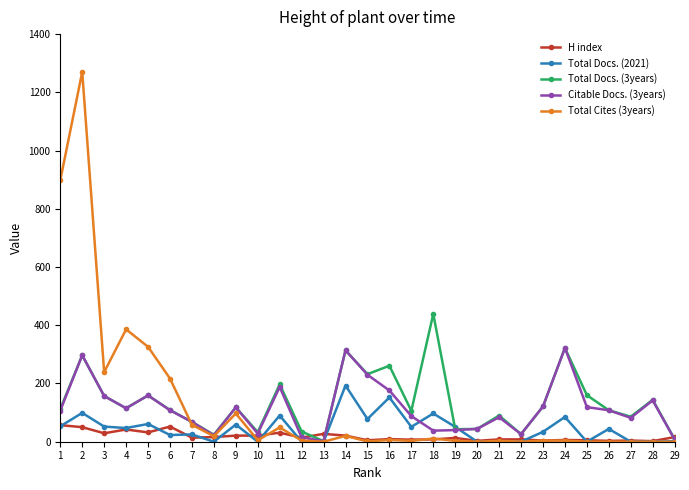

What is the greatest value displayed?

1270